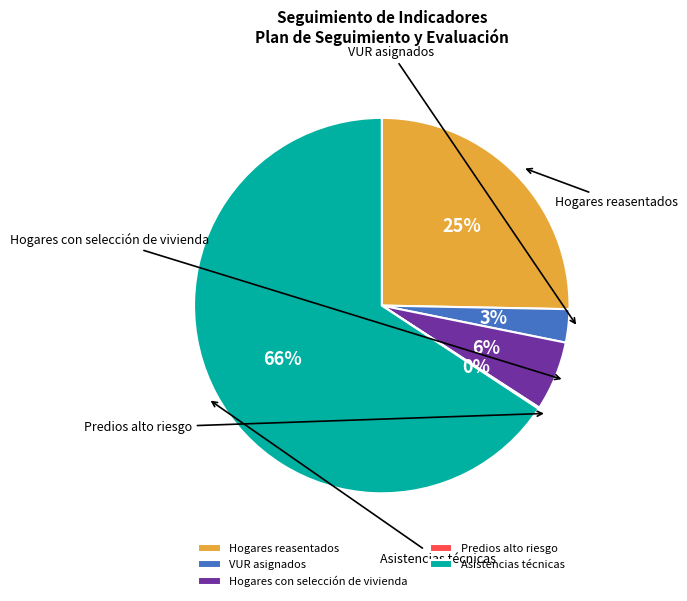

Which category accounts for the majority?

Asistencias técnicas